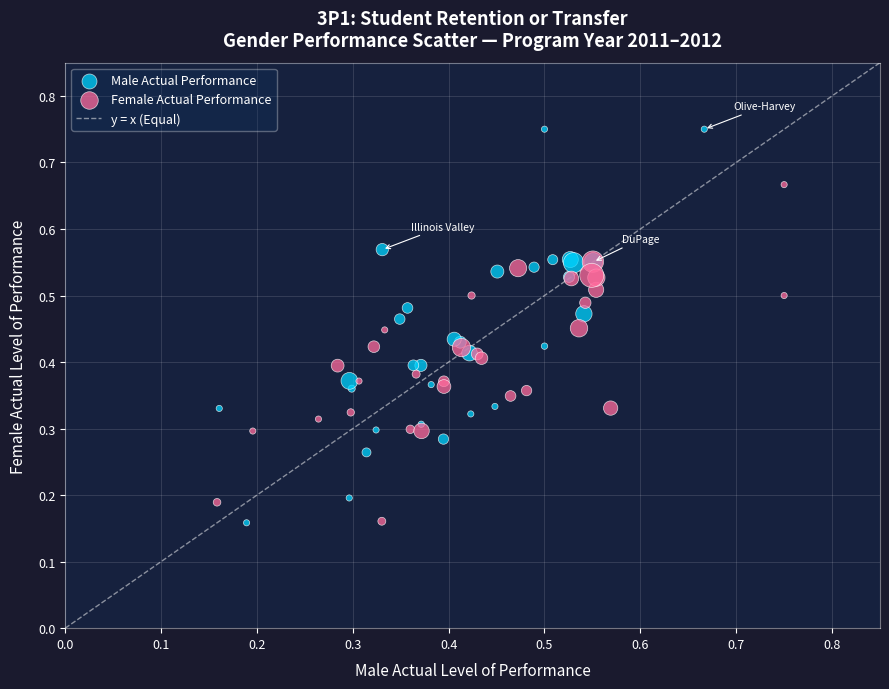

Which series contains the highest Y value?

Male Actual Performance